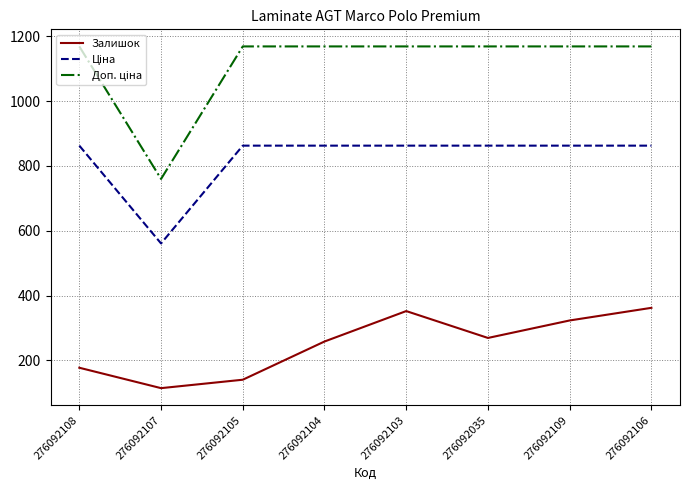

What is the difference between the highest and lowest values at 276092105?

1029.2